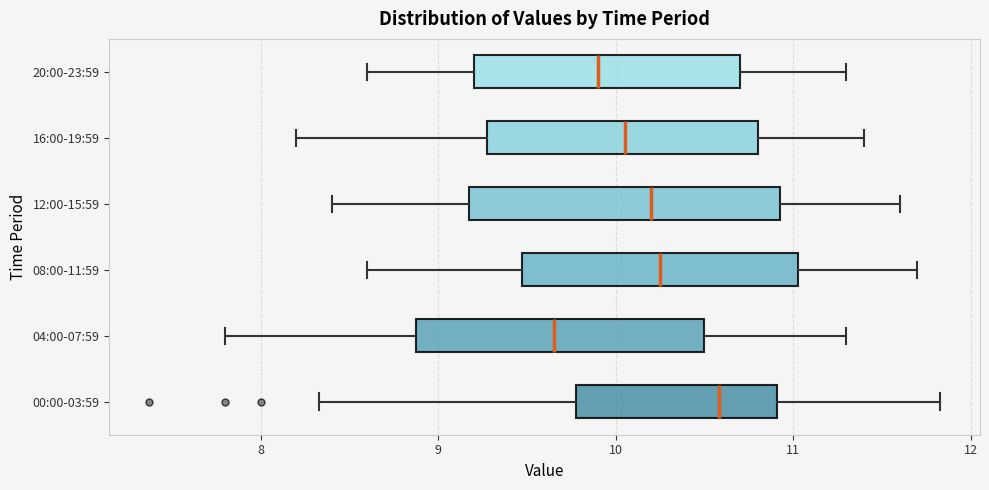

Which box is the widest, from its left edge to its right edge?

12:00-15:59